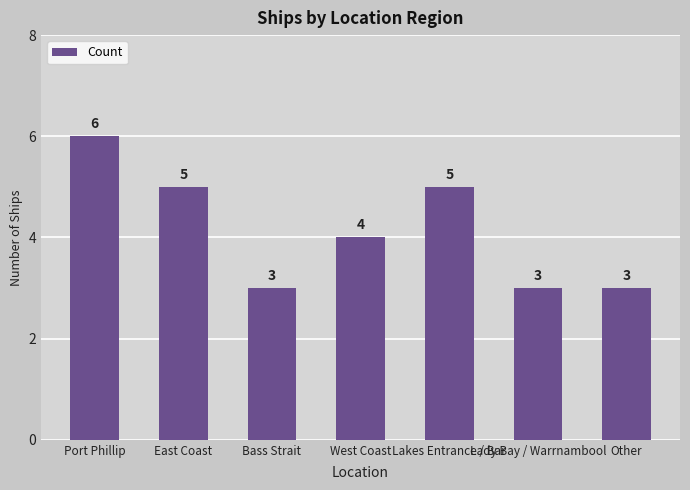

Is it true that the value at Lakes Entrance / Bar is 7?

False